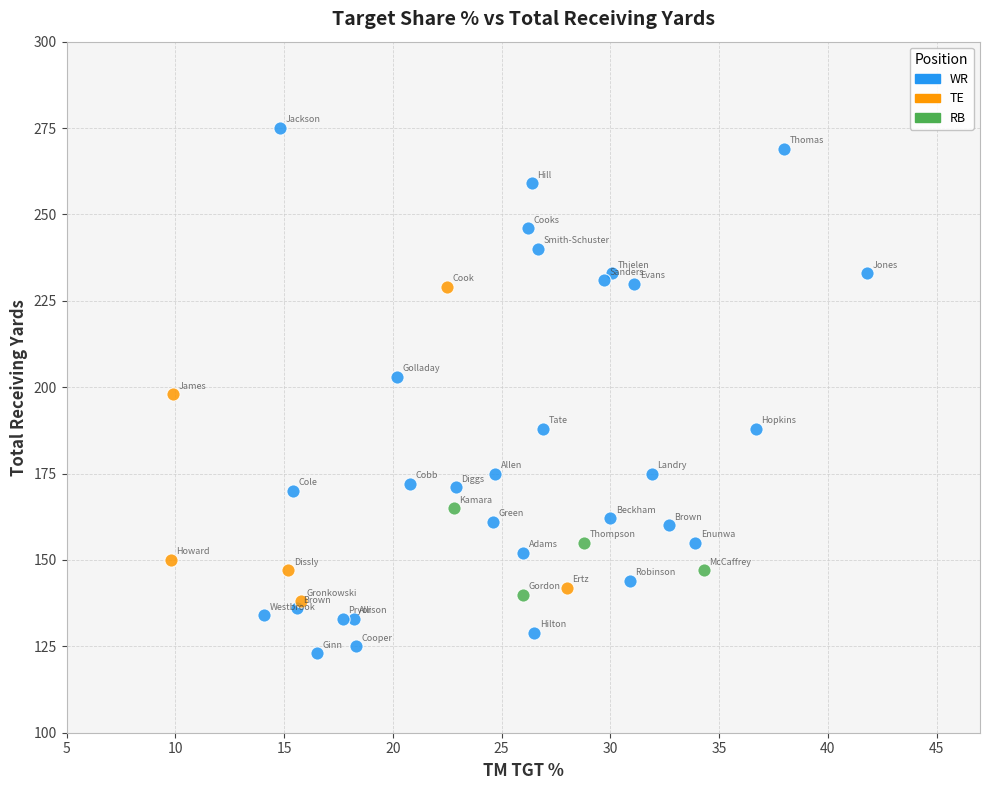

Which series contains the highest Y value?

WR